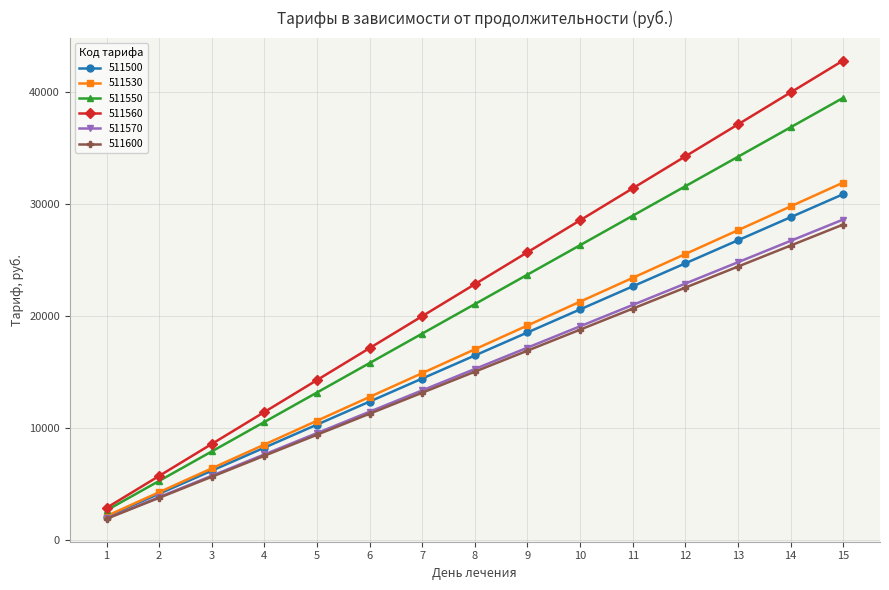

Which series changed the most between 6 and 15?

511560